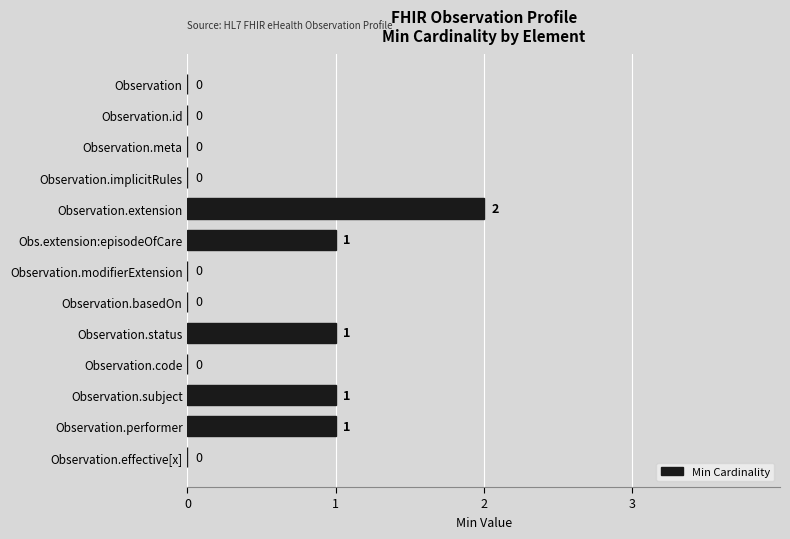

How many values are between 0 and 1?

12